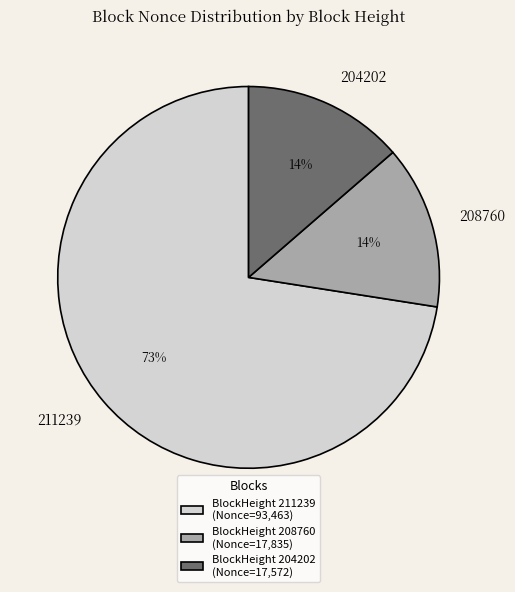

Is the sum of 208760 and 204202 greater than half?

No